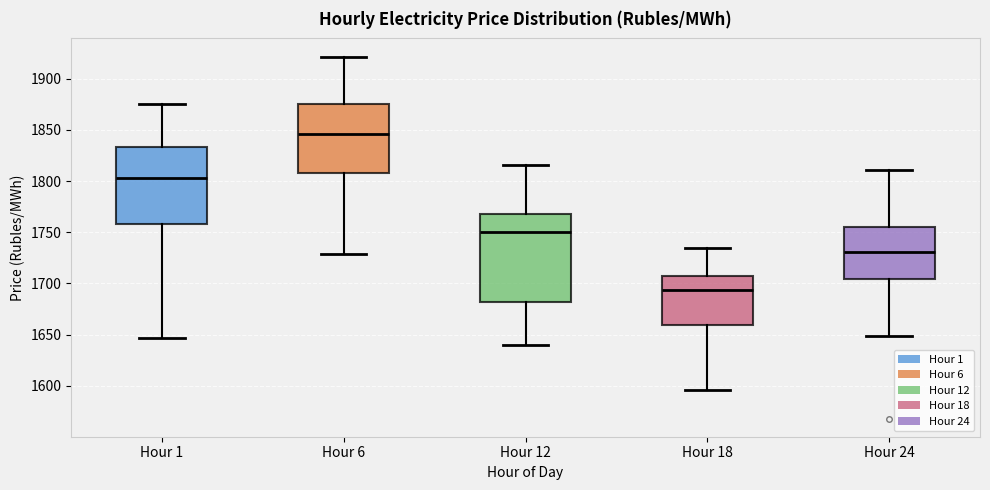

Which box's median line is the highest?

Hour 6